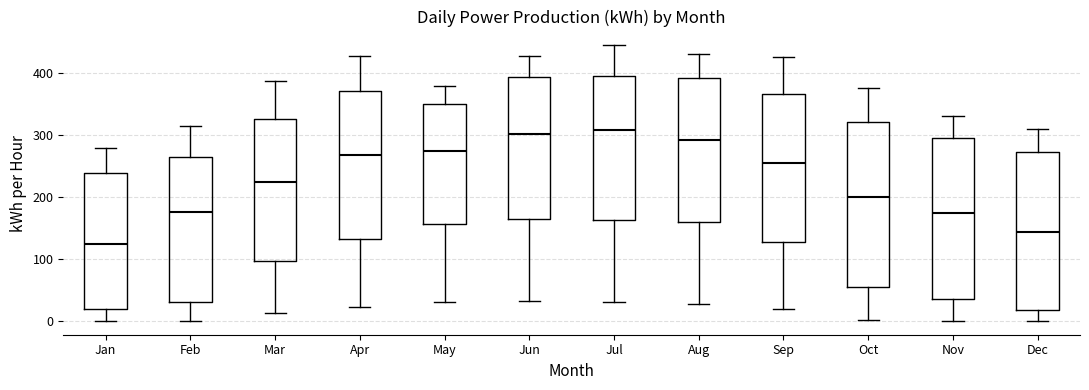

Which box has the lowest median line?

Jan